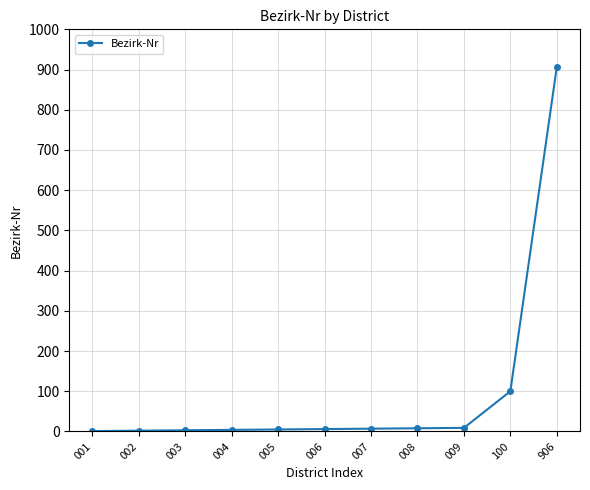

What is the average value?

96